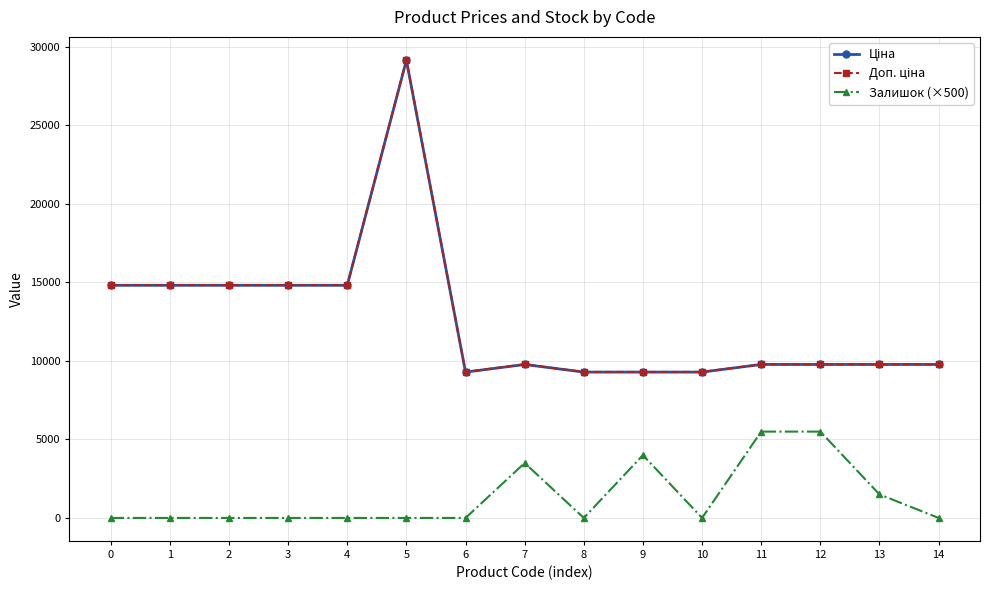

What is the spread (max minus min) of values at 7?

6285.3